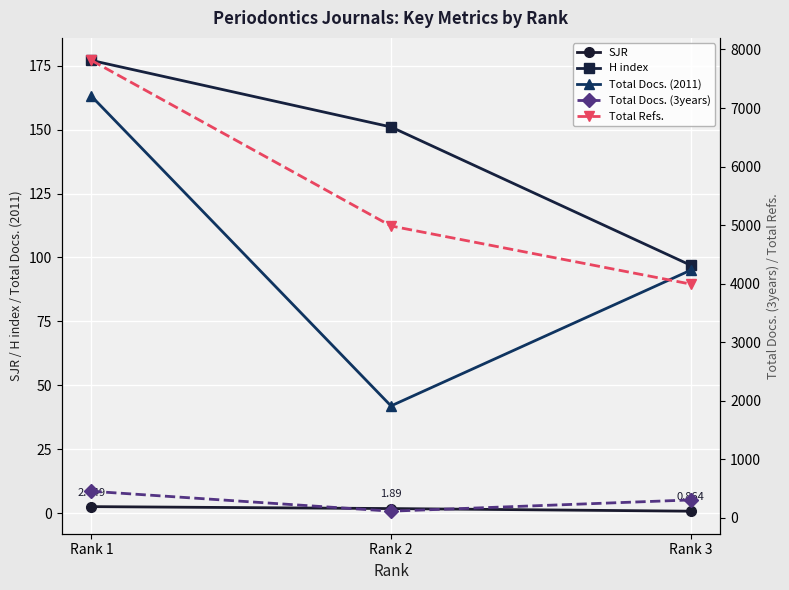

Which series has the largest total across all categories?

Total Refs.